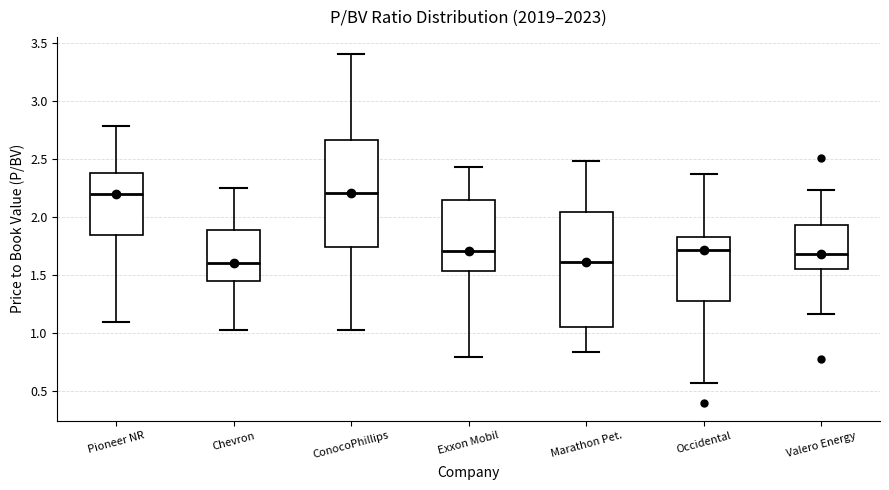

Comparing the boxes themselves (not the whiskers), which one is the tallest?

Marathon Pet.